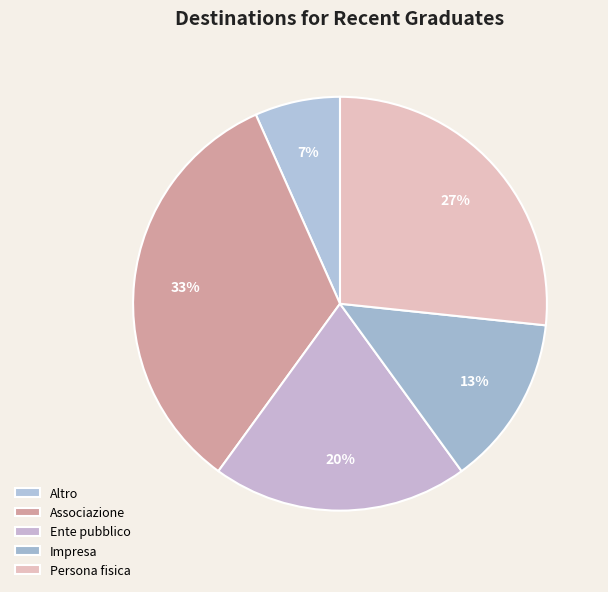

To the nearest percent, what percentage of the pie is Persona fisica?

27%